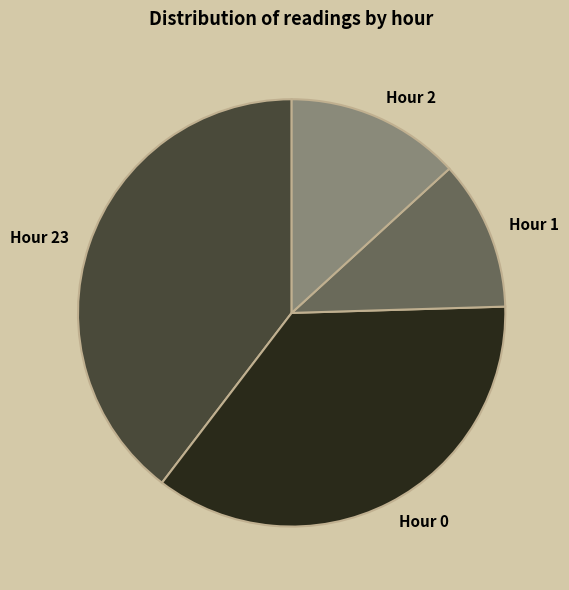

How many slices are in this pie chart?

4